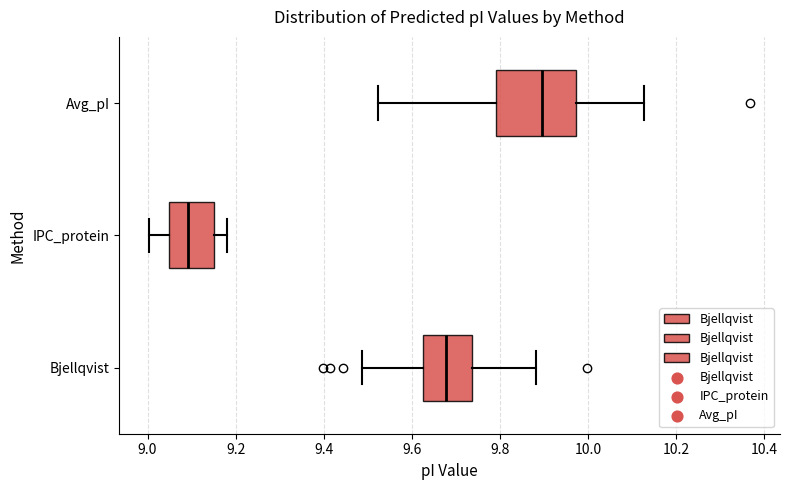

Comparing the boxes themselves (not the whiskers), which one is the widest?

Avg_pI